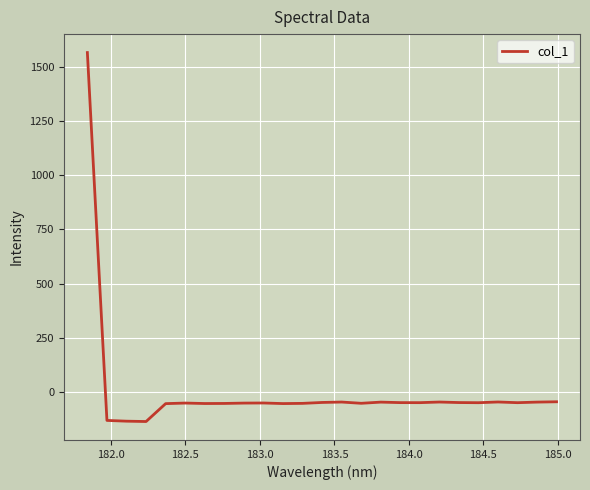

What is the difference between the maximum and minimum values?

1702.2